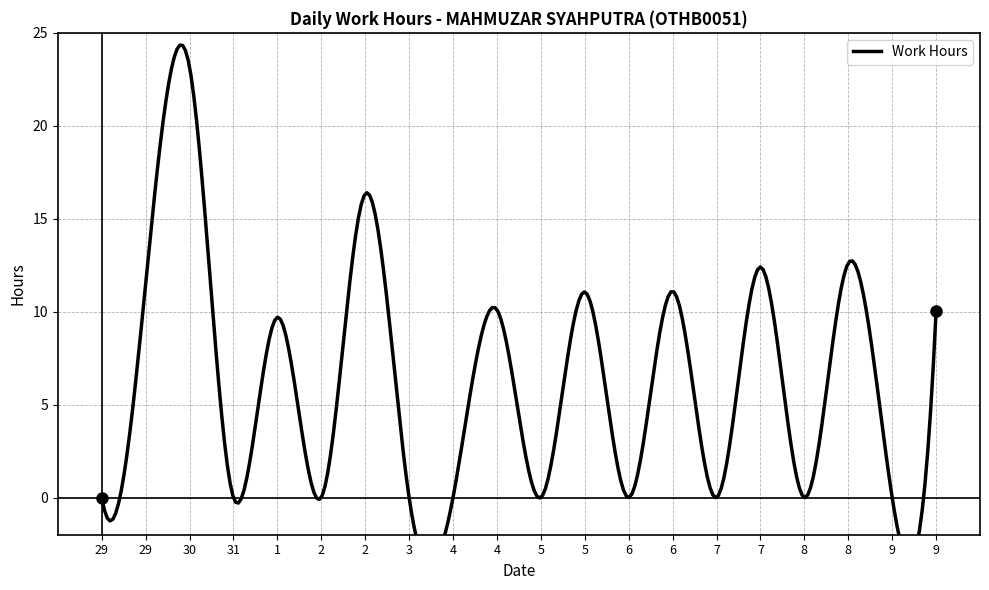

What is the label of the 6th point from the left?

2